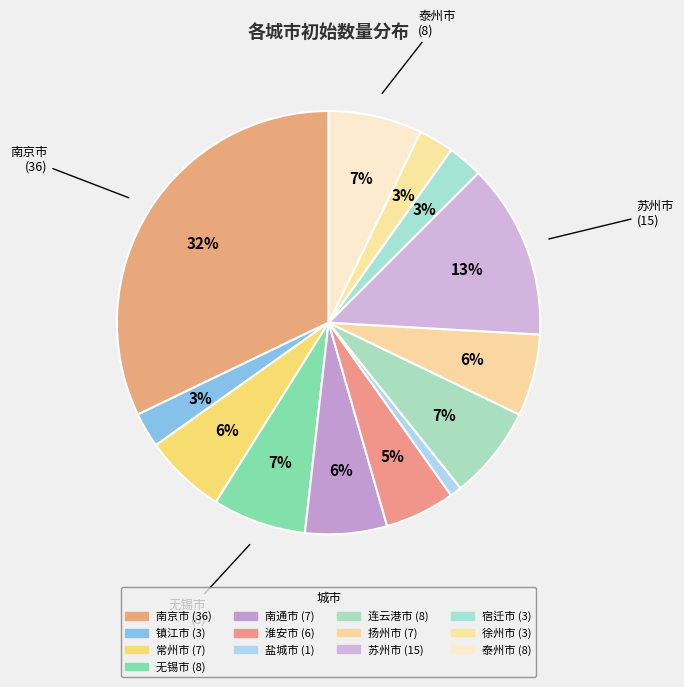

Do 宿迁市 and 南京市 together represent more than half of the pie?

No